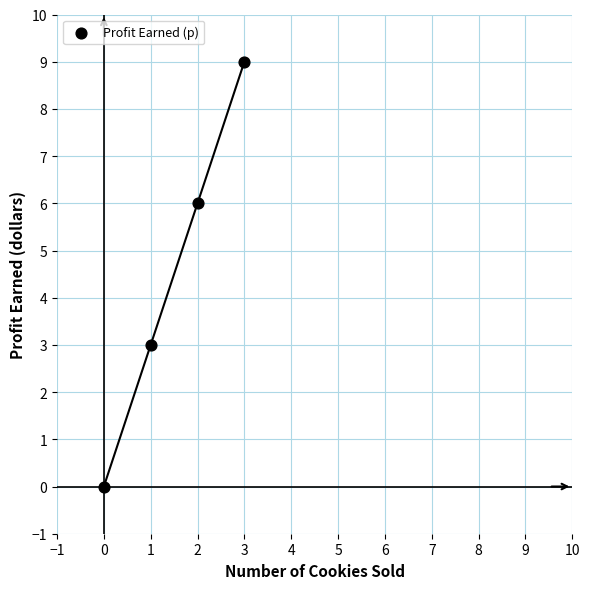

What Y value in the scatter plot is closest to 4?

3